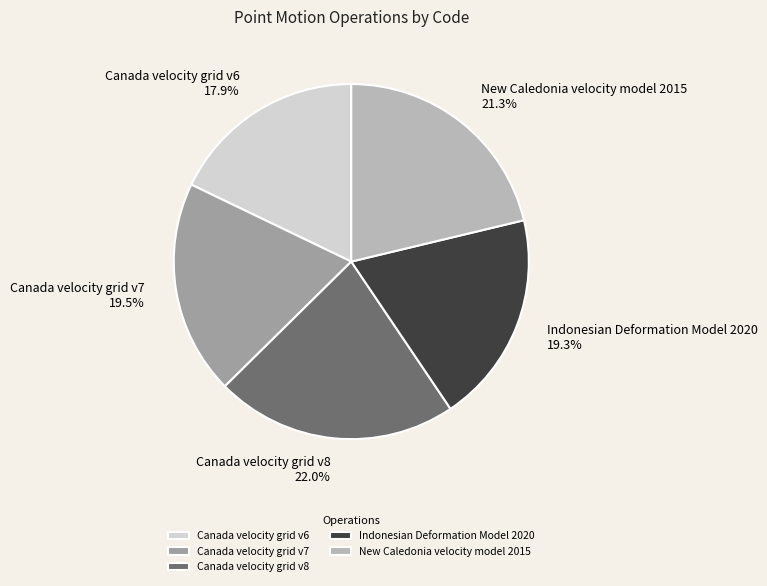

To the nearest percent, what is the combined percentage of Indonesian Deformation Model 2020 and Canada velocity grid v6?

37%